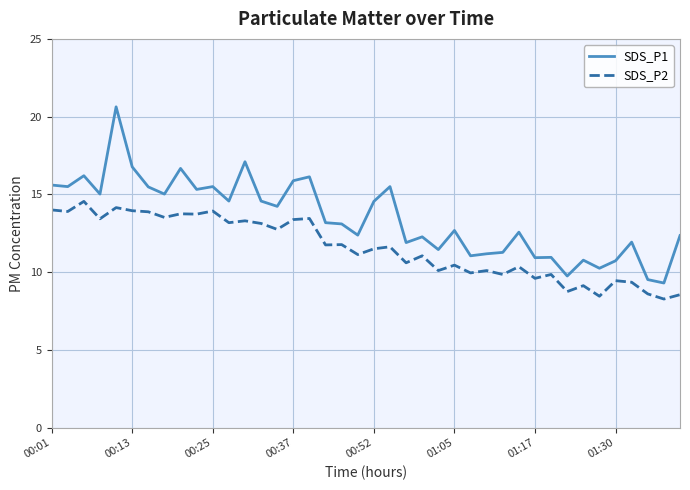

True or false: SDS_P1 has more than 0 points higher than both neighbors.

True